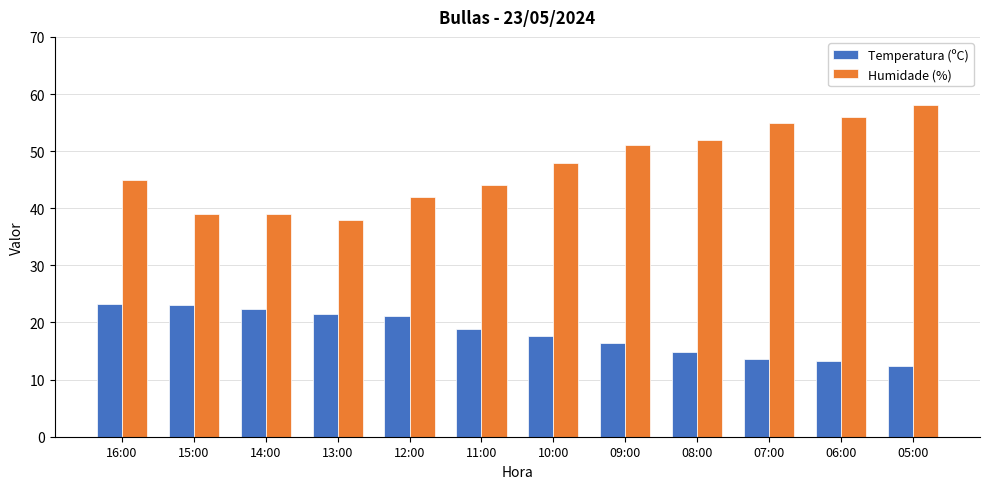

Which series changed the most between 11:00 and 09:00?

Humidade (%)